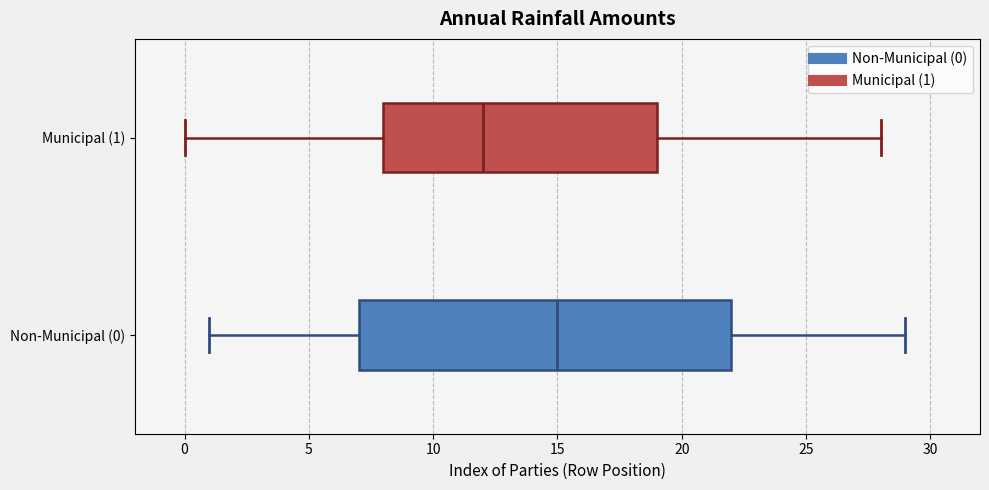

Reading bottom to top, read every box against the x-axis: the position of its median line, the range the box covers, and the ends of its whiskers. The values are not printed on the chart, so give them approximately, as read against the axis.

Non-Municipal (0): median 15, box 7 to 22, whiskers 1 to 29
Municipal (1): median 12, box 8 to 19, whiskers 0 to 28